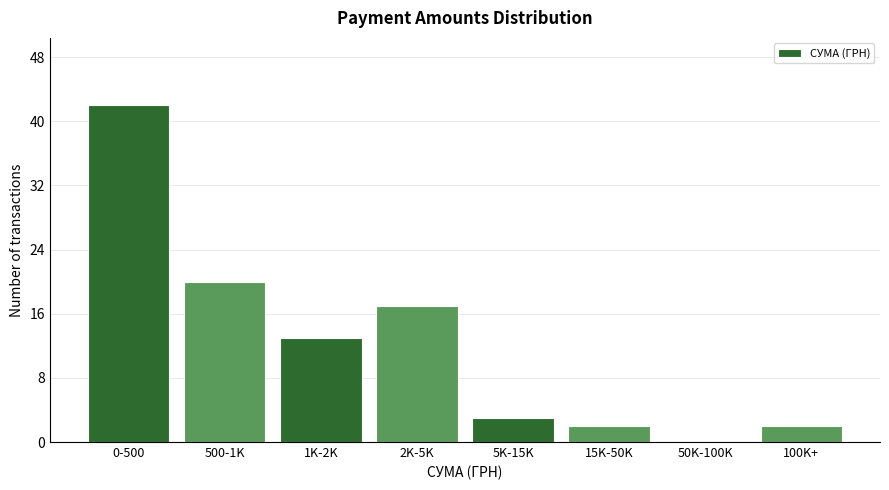

Reading left to right, extract all data points from this chart.

0-500=42	500-1K=20	1K-2K=13	2K-5K=17	5K-15K=3	15K-50K=2	50K-100K=0	100K+=2